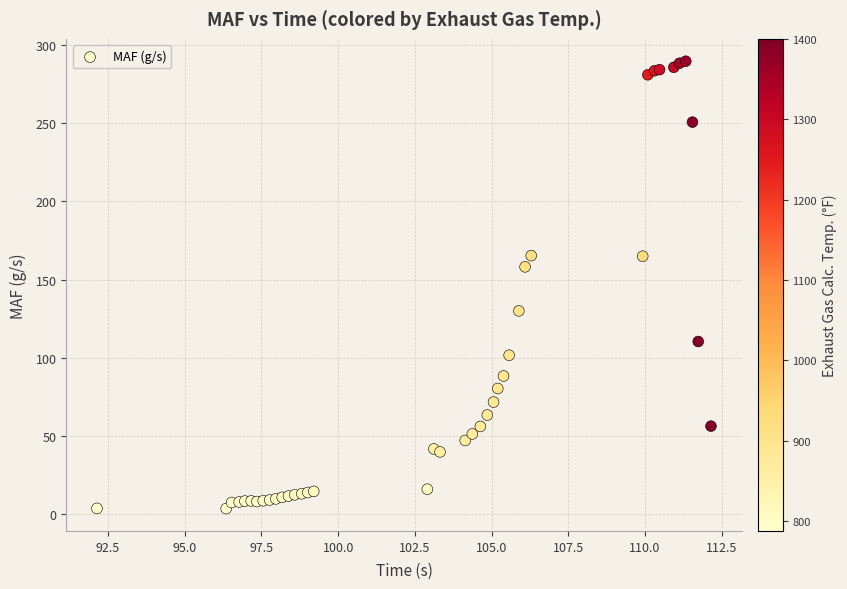

What Y value in the scatter plot is closest to 146?

158.1